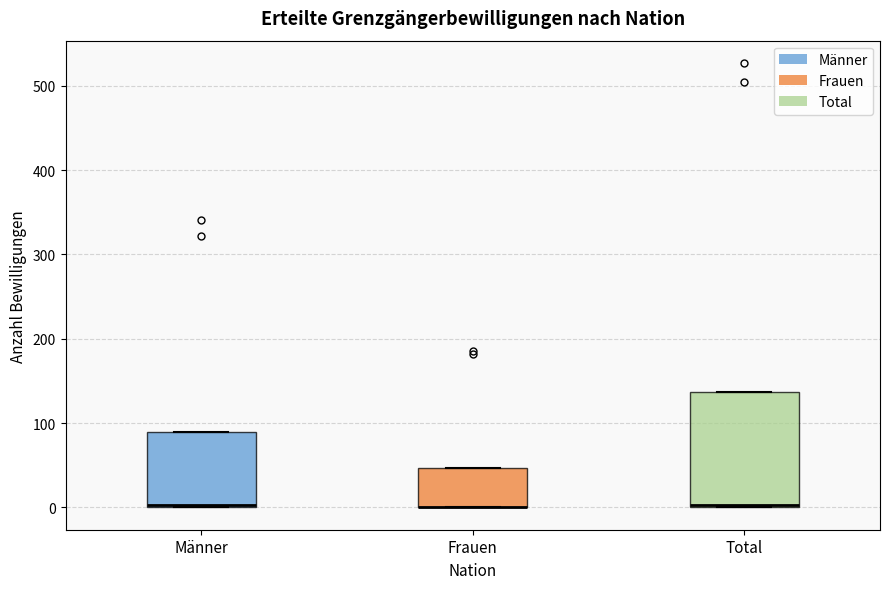

Where is the upper edge of the box for Frauen on the y-axis? The values are not printed on the chart, so give them approximately, as read against the axis.

50